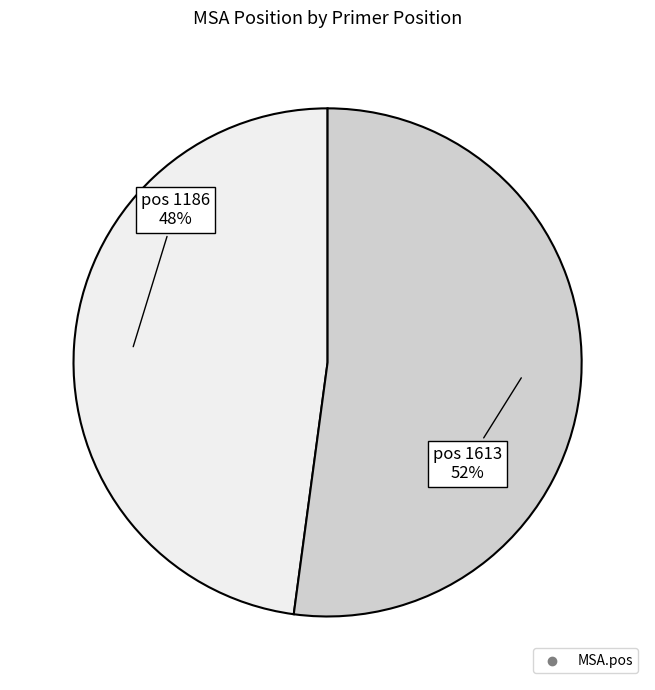

How many segments does this pie chart have?

2